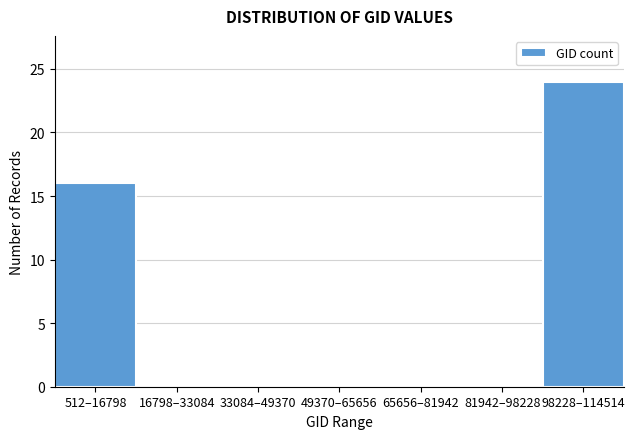

Reading left to right, extract all data points from this chart.

512–16798=16	16798–33084=0	33084–49370=0	49370–65656=0	65656–81942=0	81942–98228=0	98228–114514=24